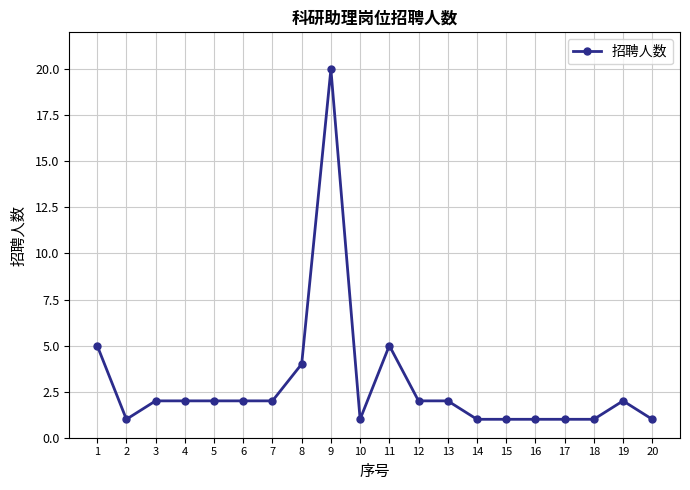

What is the difference between the maximum and minimum values?

19